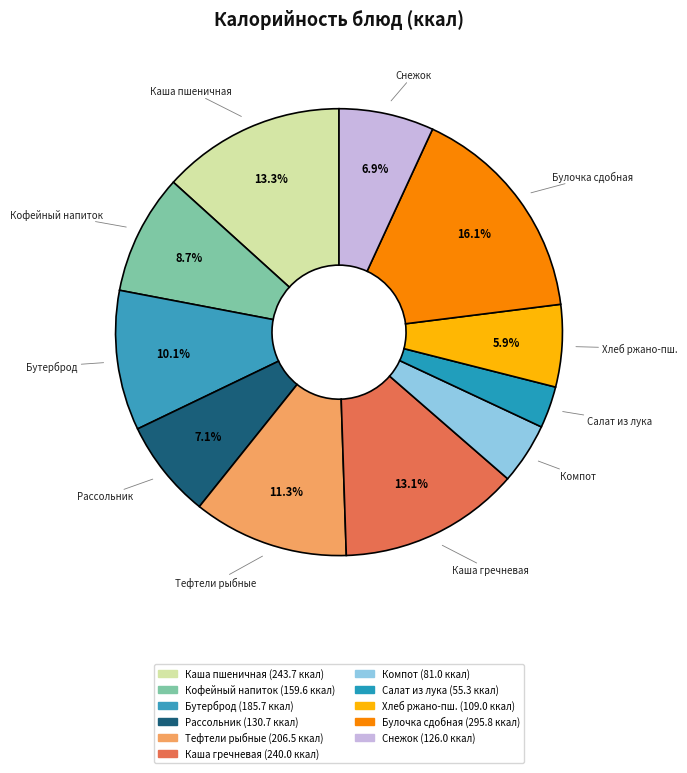

Combined, do Снежок and Хлеб ржано-пш. account for over 50%?

No